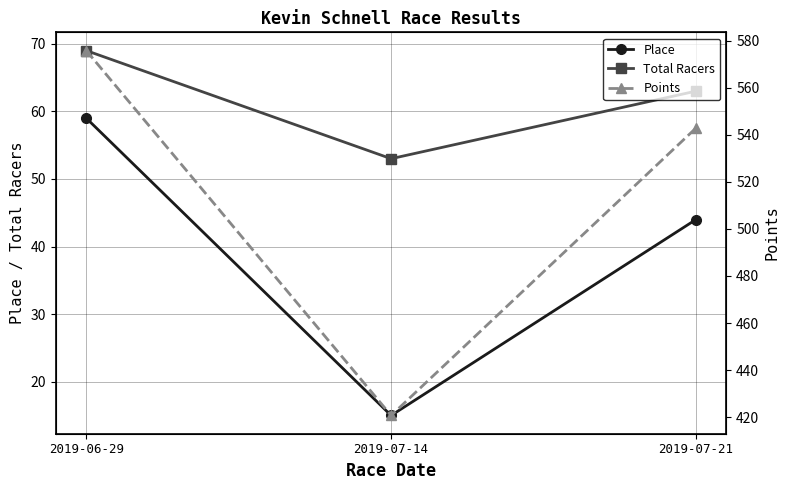

What are all the series names shown in the legend?

Place, Total Racers, Points